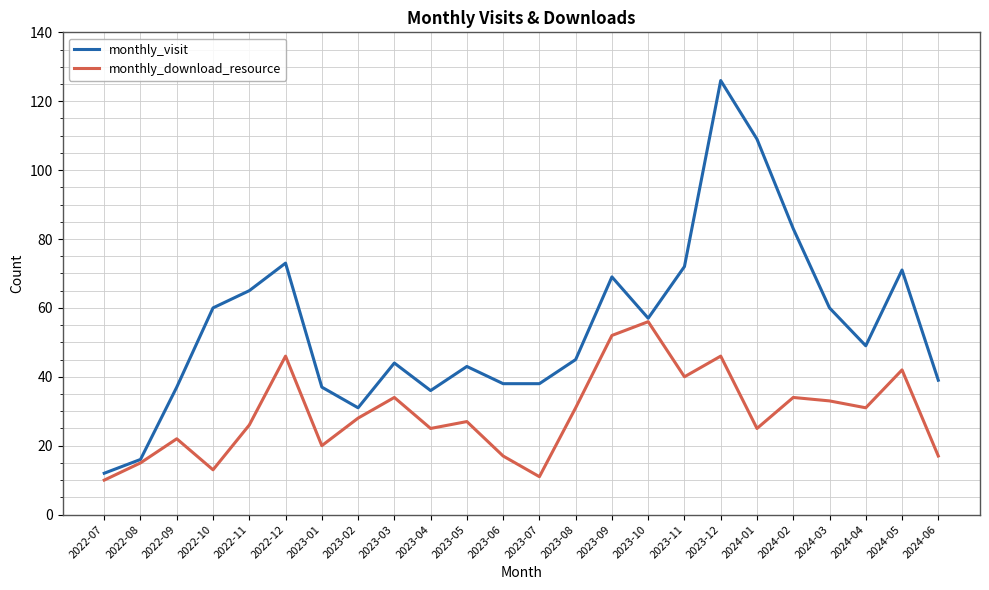

Which series has the largest range (max minus min)?

monthly_visit